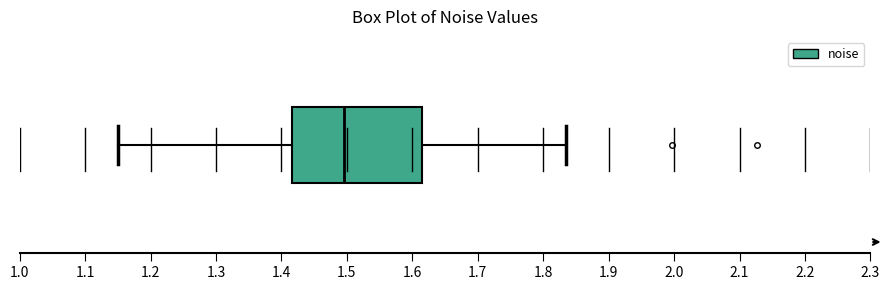

Transcribe this box plot: give where the median line is, the range the box spans, and where the two whiskers end, as read against the x-axis. The values are not printed on the chart, so give them approximately, as read against the axis.

median 1.50, box 1.42 to 1.62, whiskers 1.15 to 1.84